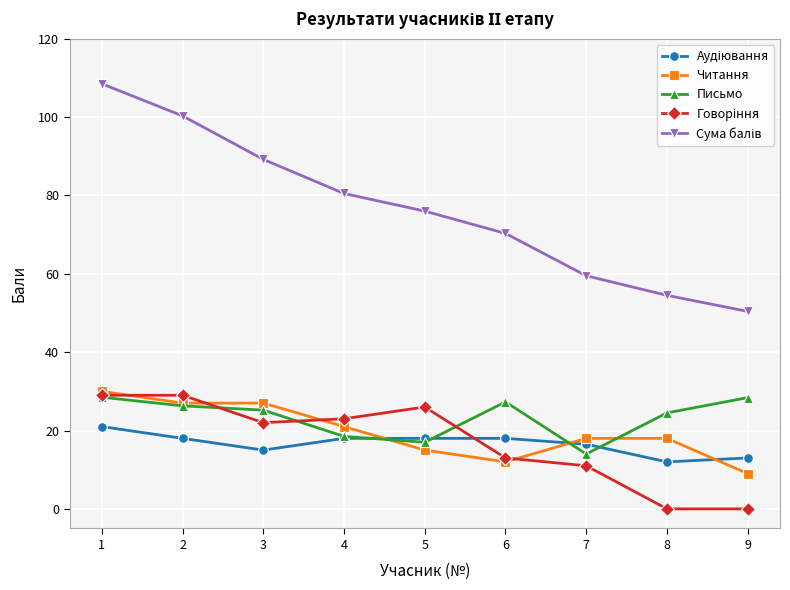

True or false: Письмо has more than 0 points higher than both neighbors.

True